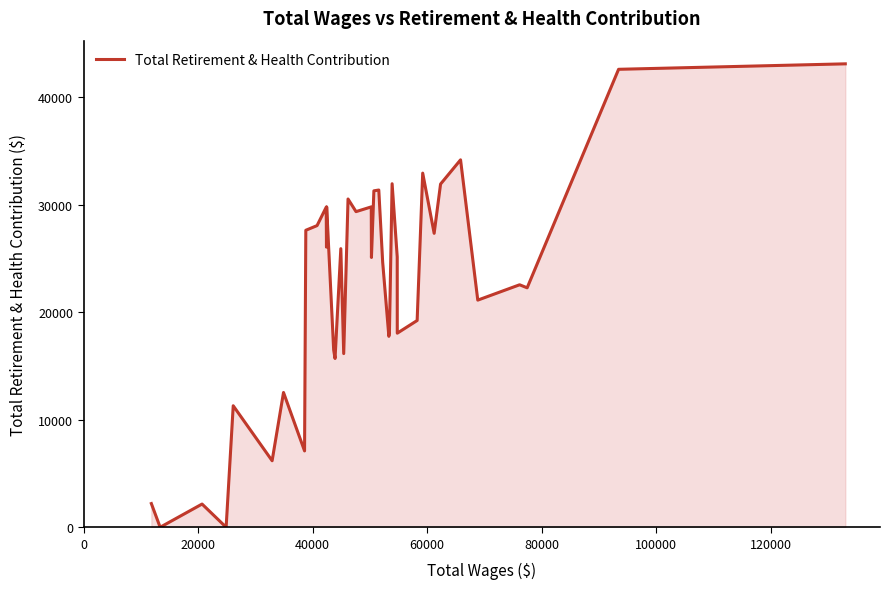

What is the difference between the maximum and minimum values?

43101